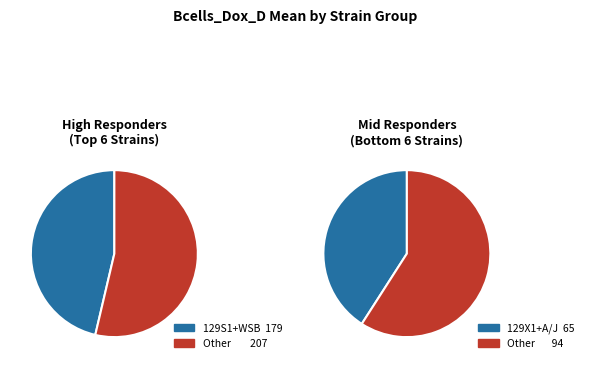

The SEA/GnJ slice represents 14% of the pie. True or false?

False